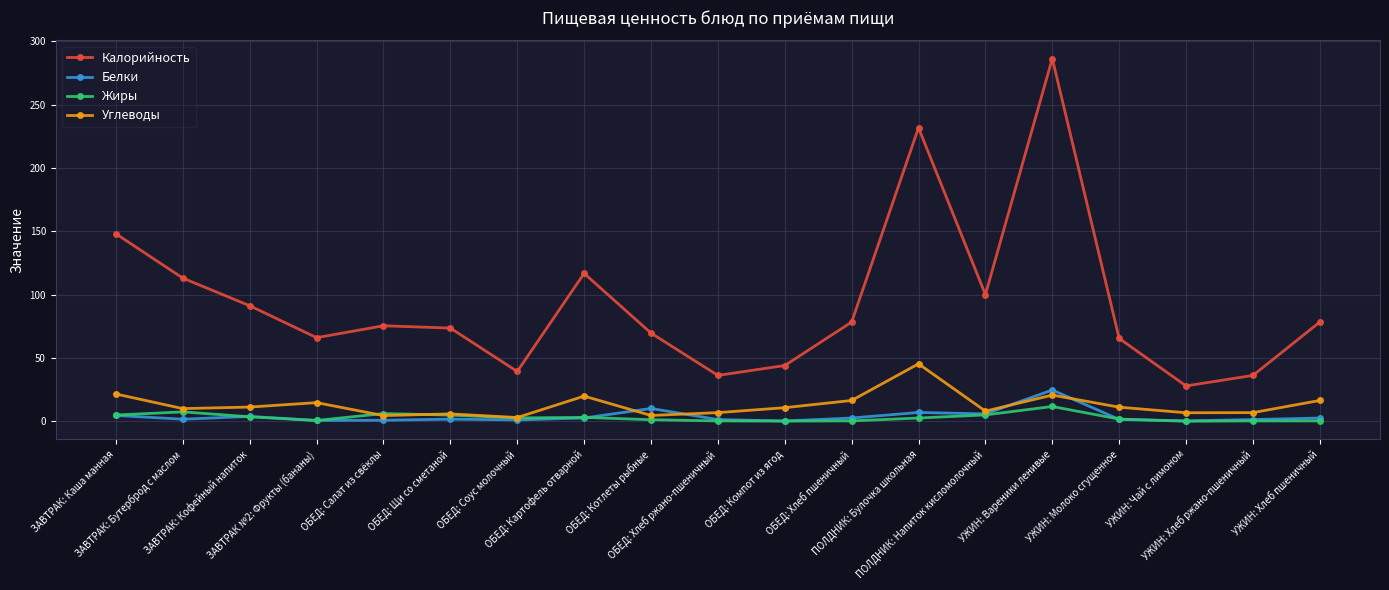

True or false: Жиры has more than 1 interior local peaks.

True